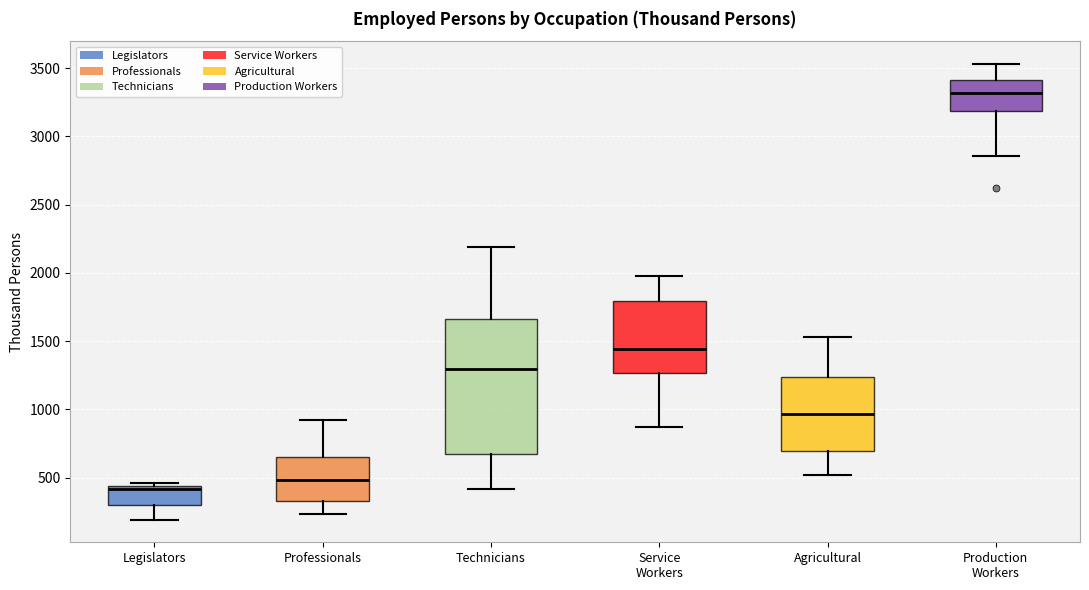

Where does the lower whisker of the box for Service Workers end on the y-axis? The values are not printed on the chart, so give them approximately, as read against the axis.

850